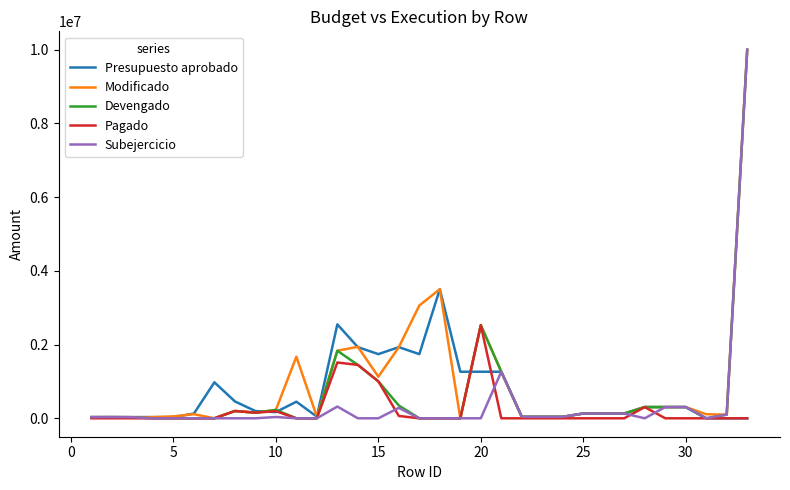

What is the maximum value for Presupuesto aprobado?

3503701.5